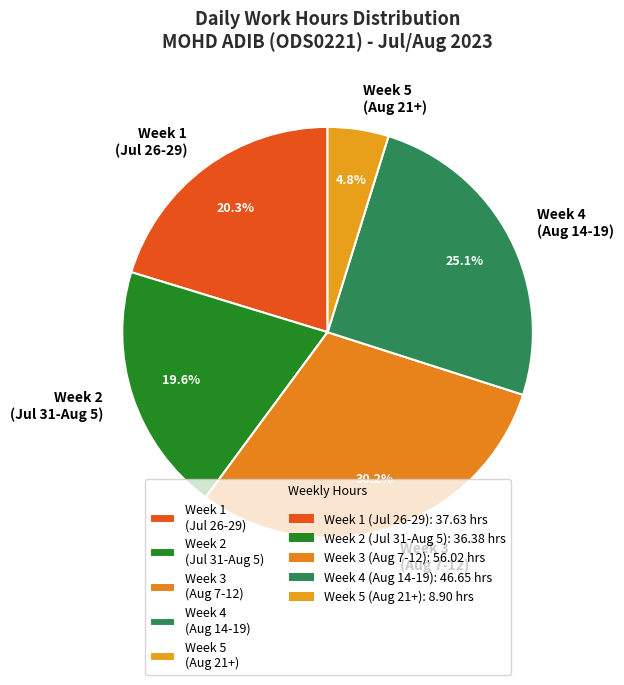

Which category has the smallest portion of the pie?

Week 5 (Aug 21+)